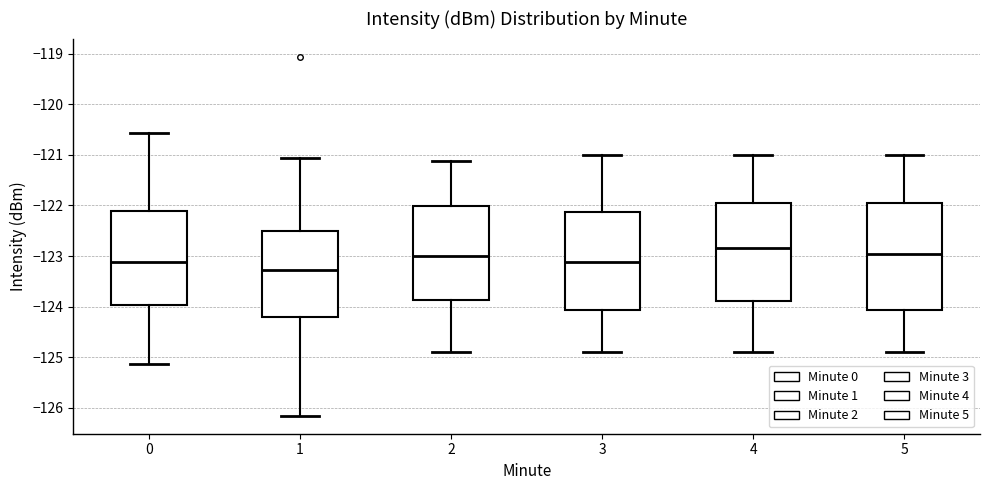

Reading left to right, read every box against the y-axis: the position of its median line, the range the box covers, and the ends of its whiskers. The values are not printed on the chart, so give them approximately, as read against the axis.

0: median -123.1, box -124.0 to -122.1, whiskers -125.1 to -120.6
1: median -123.3, box -124.2 to -122.5, whiskers -126.2 to -121.1
2: median -123.0, box -123.9 to -122.0, whiskers -124.9 to -121.1
3: median -123.1, box -124.1 to -122.1, whiskers -124.9 to -121.0
4: median -122.8, box -123.9 to -121.9, whiskers -124.9 to -121.0
5: median -123.0, box -124.1 to -121.9, whiskers -124.9 to -121.0